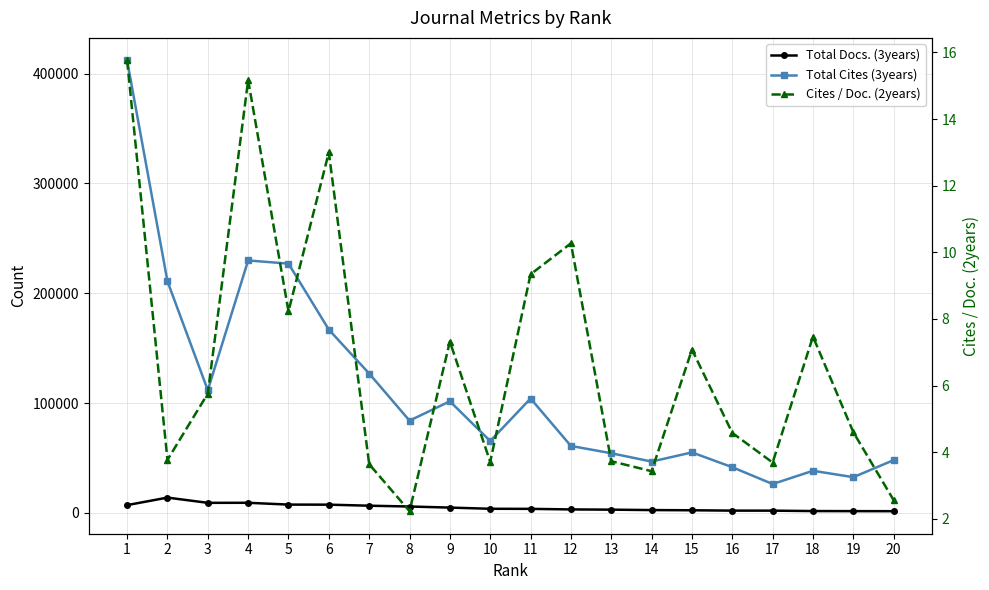

At which category does Cites / Doc. (2years) reach its first local valley?

2